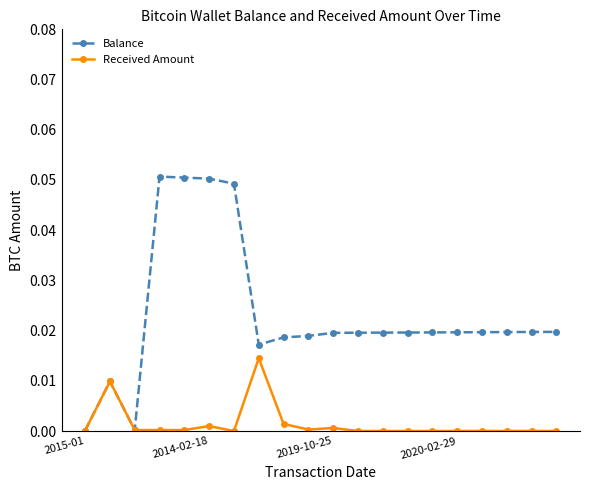

True or false: Received Amount has more than 1 interior local peaks.

True